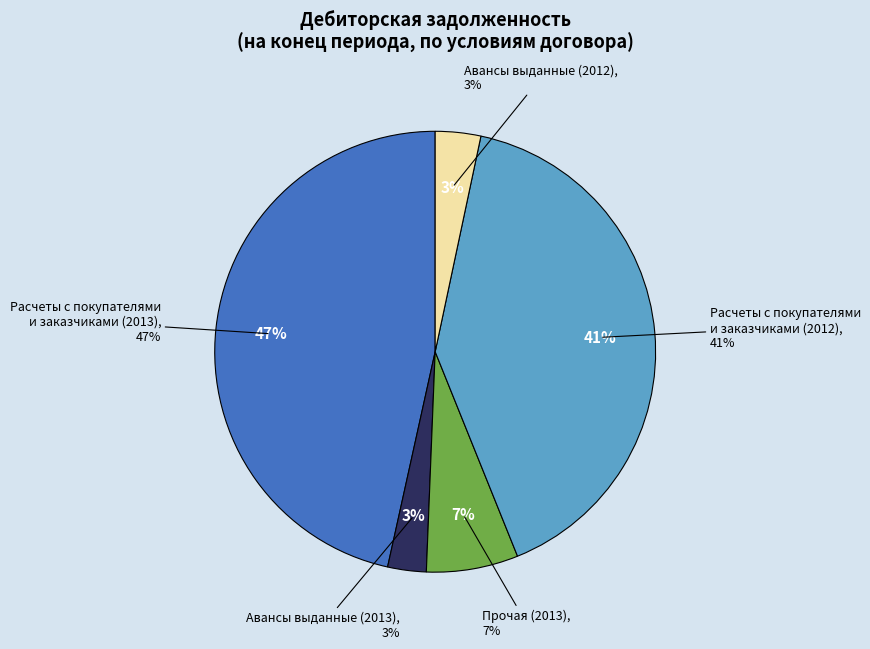

How many segments does this pie chart have?

5